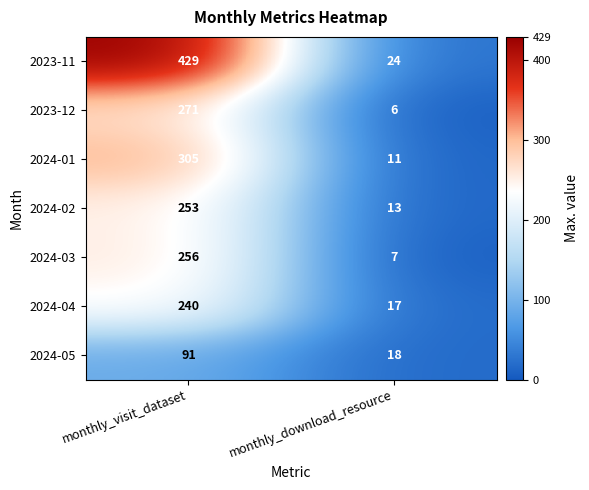

At which category is the sum across all series the highest?

monthly_visit_dataset